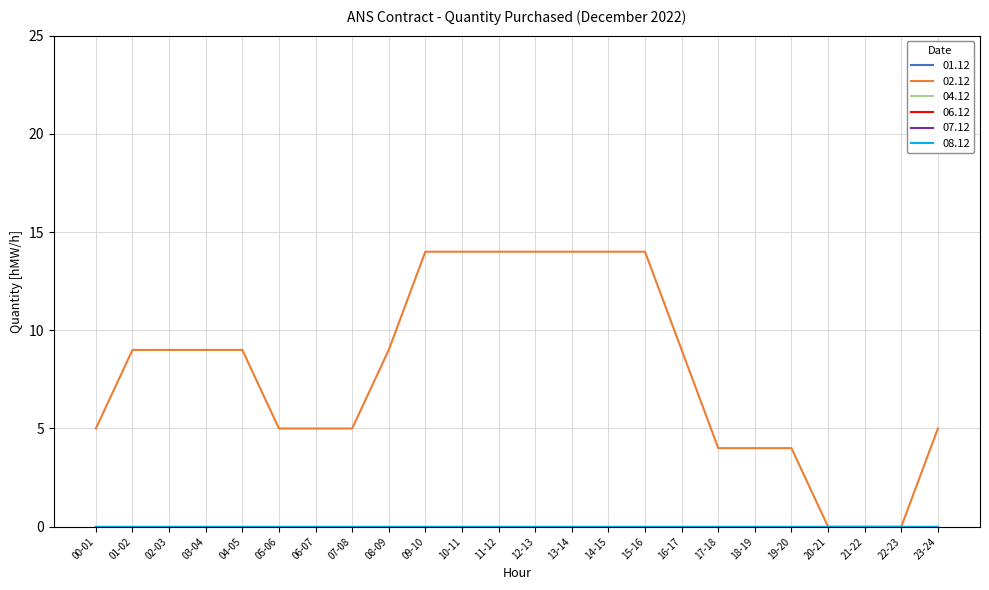

At which label does 07.12 reach its minimum?

00-01